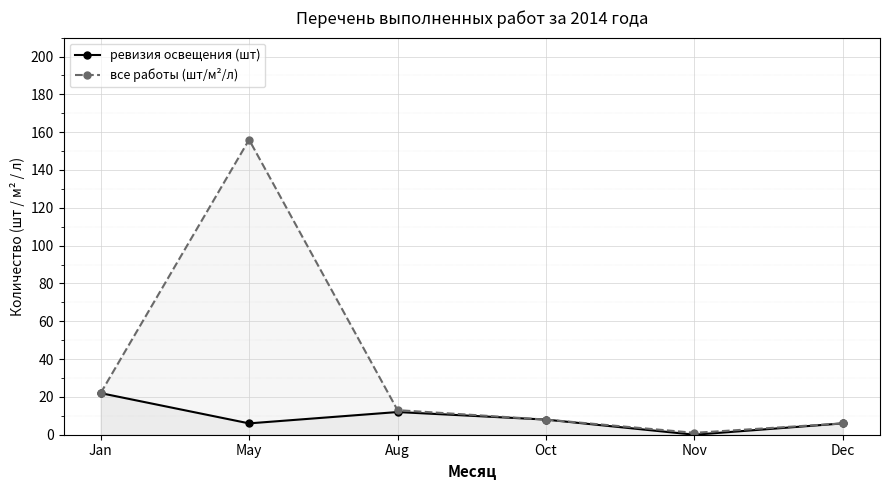

Where does the все работы (шт/м²/л) series first go above 13?

Jan